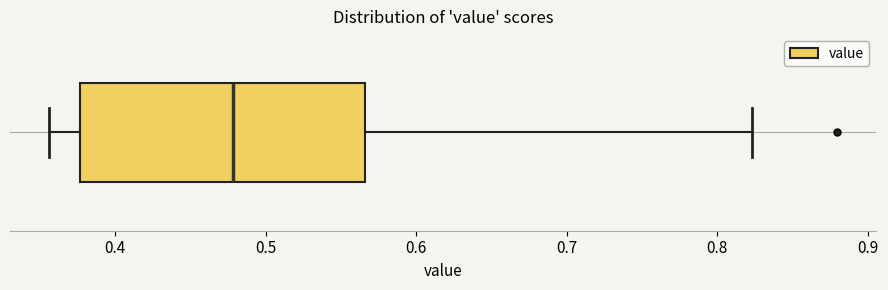

Transcribe this box plot: give where the median line is, the range the box spans, and where the two whiskers end, as read against the x-axis. The values are not printed on the chart, so give them approximately, as read against the axis.

median 0.48, box 0.38 to 0.57, whiskers 0.36 to 0.82